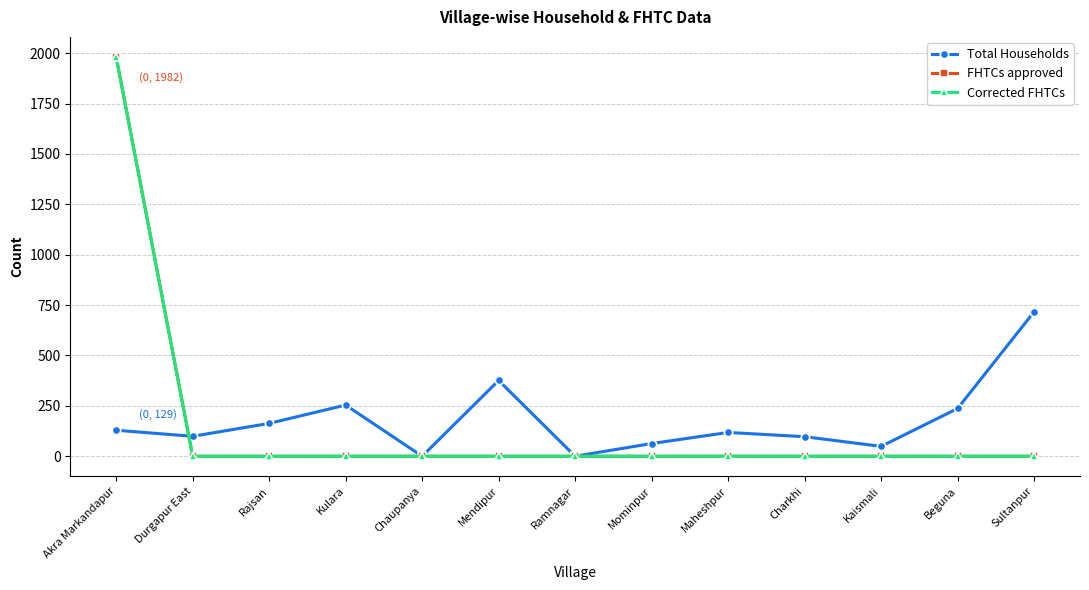

What is the label of the 8th point from the left?

Mominpur